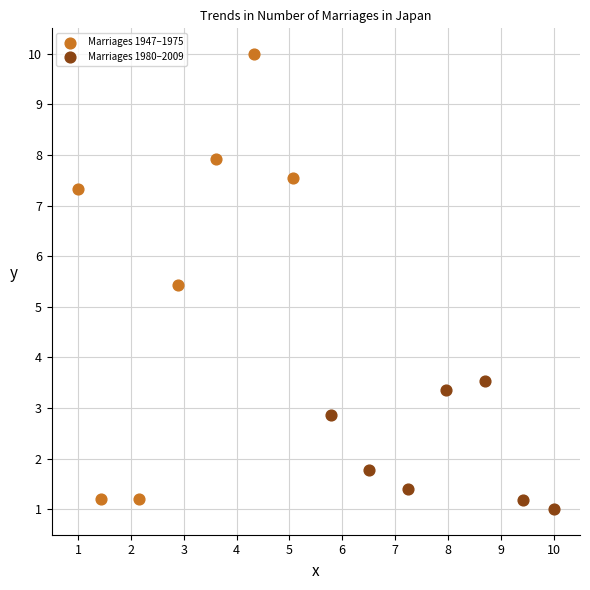

Which series has the widest spread of Y values?

Marriages 1947–1975